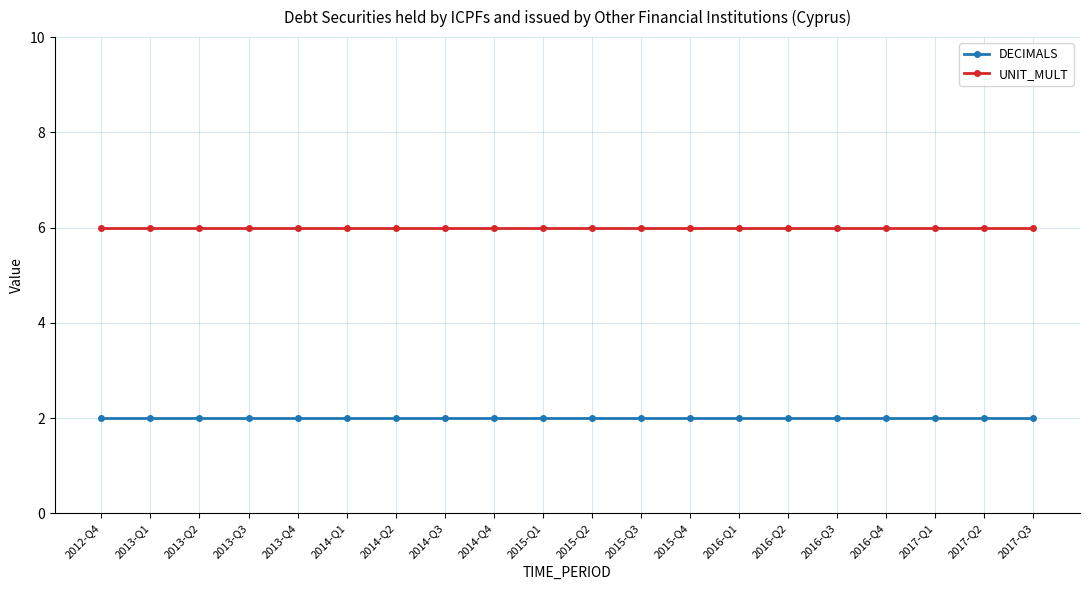

What is the highest value of the DECIMALS series?

2